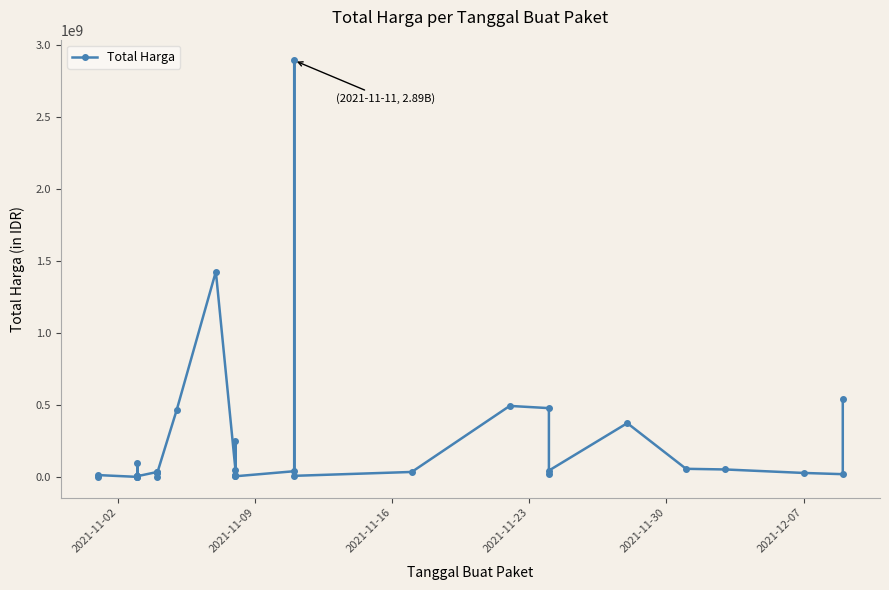

Count the number of categories in the chart.

35